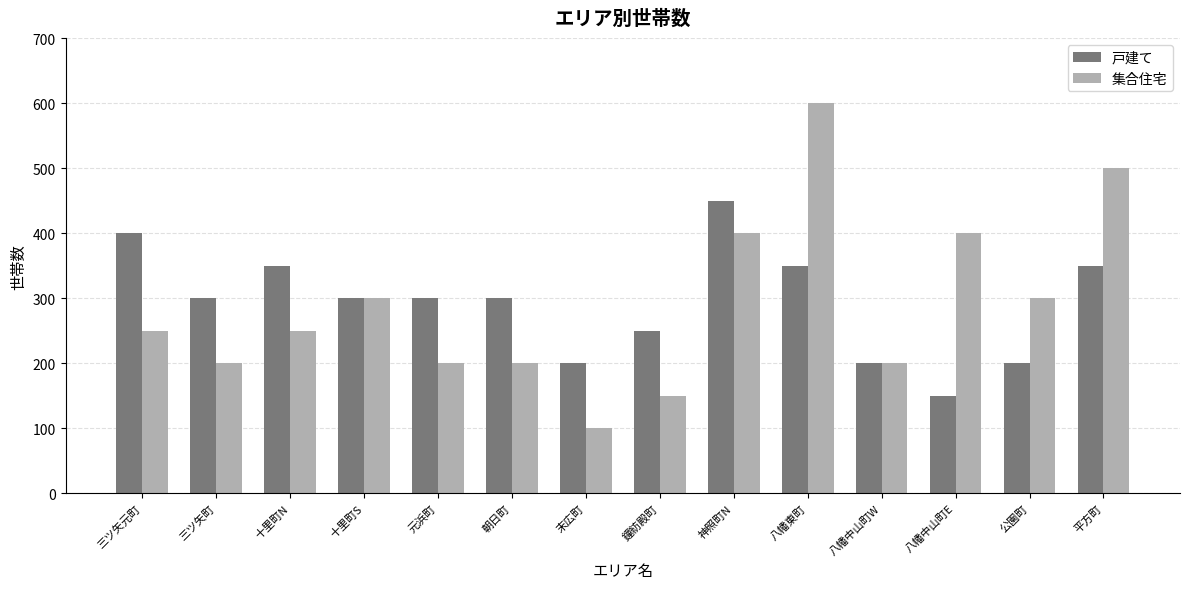

What is the approximate value of 戸建て at 三ツ矢元町?

400